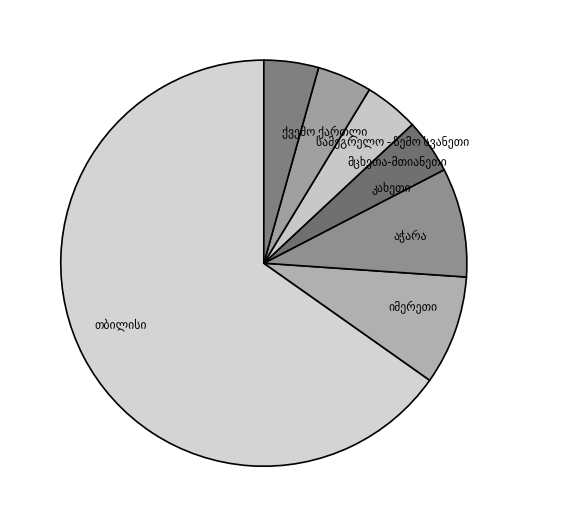

Is there any slice that represents more than half of the pie?

Yes